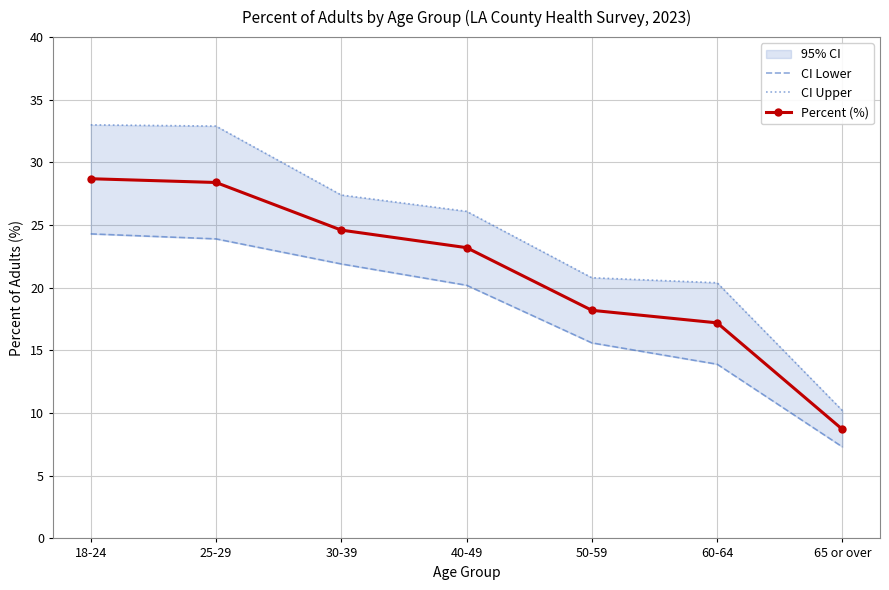

Does the chart have visible grid lines?

Yes